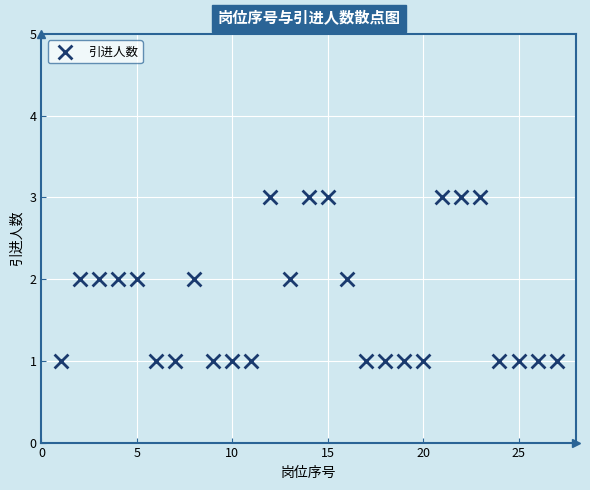

List the coordinates of all points as (X, Y) pairs, reading left to right.

(1, 1)  (2, 2)  (3, 2)  (4, 2)  (5, 2)  (6, 1)  (7, 1)  (8, 2)  (9, 1)  (10, 1)  (11, 1)  (12, 3)  (13, 2)  (14, 3)  (15, 3)  (16, 2)  (17, 1)  (18, 1)  (19, 1)  (20, 1)  (21, 3)  (22, 3)  (23, 3)  (24, 1)  (25, 1)  (26, 1)  (27, 1)